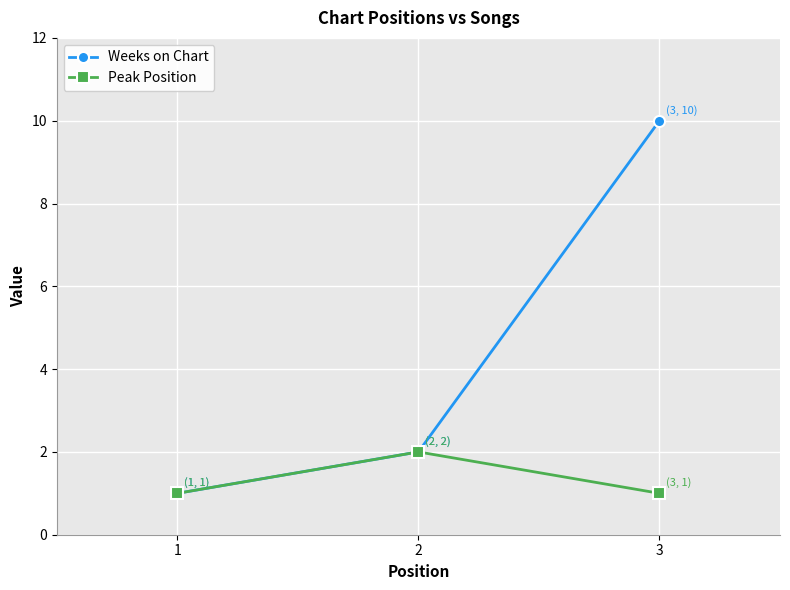

The value of Weeks on Chart at 3 is 14. True or false?

False